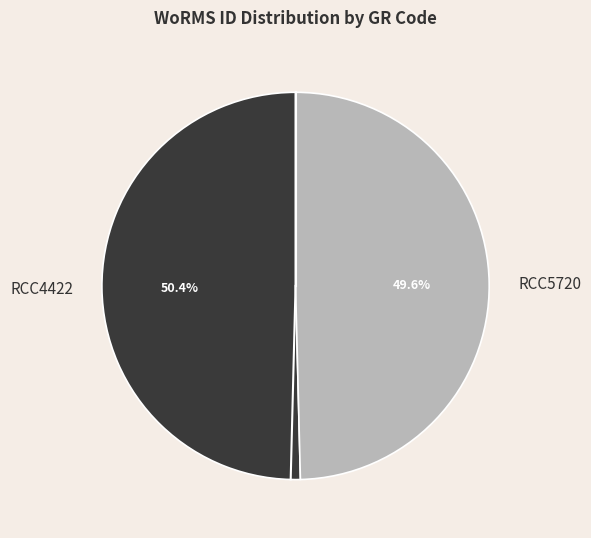

To the nearest percent, what is the difference between the RCC5720 and RCC4422 slice percentages?

1%